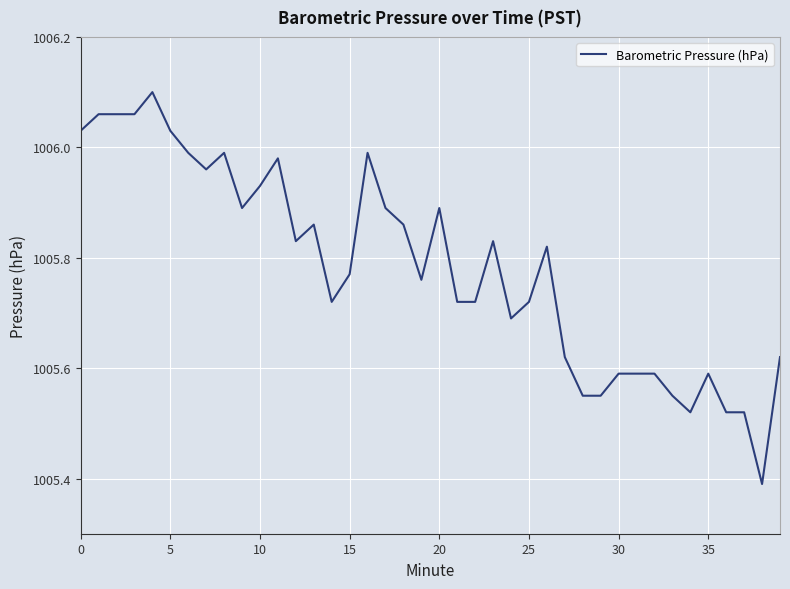

Is this an area chart (filled region under the line)?

No